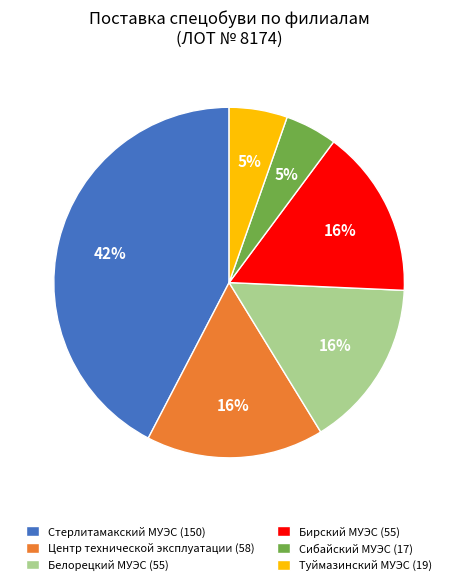

Is it true that Бирский МУЭС (55) is 2% of the pie?

False